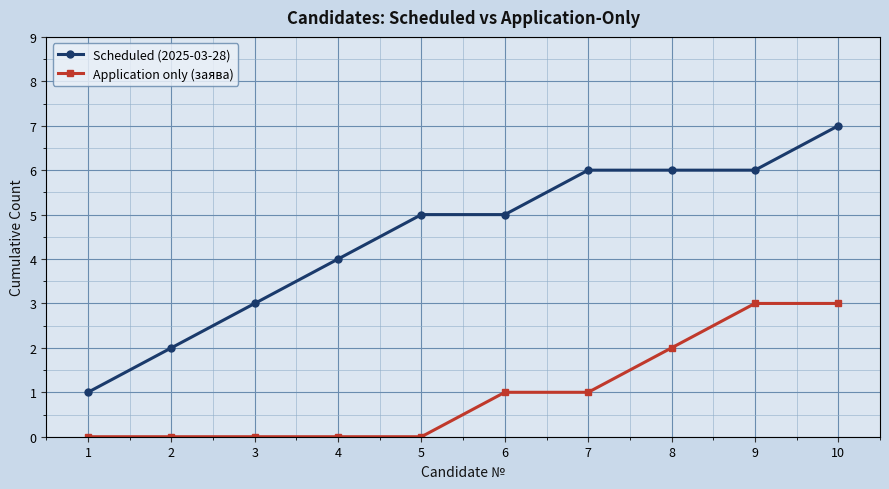

The value of Scheduled (2025-03-28) at 8 is 6. True or false?

True